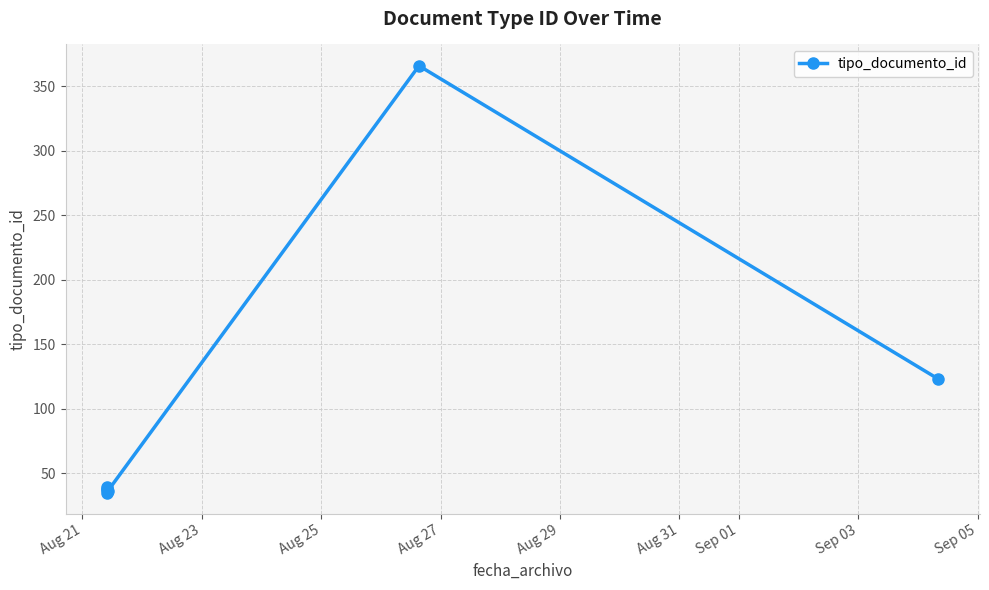

True or false: the data has more than 2 interior local peaks.

False